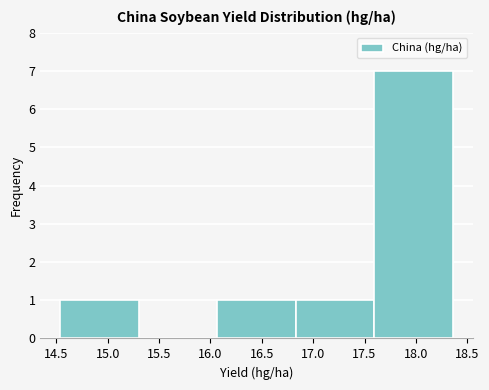

Over which range of the x-axis is the bar tallest?

17.60 to 18.35